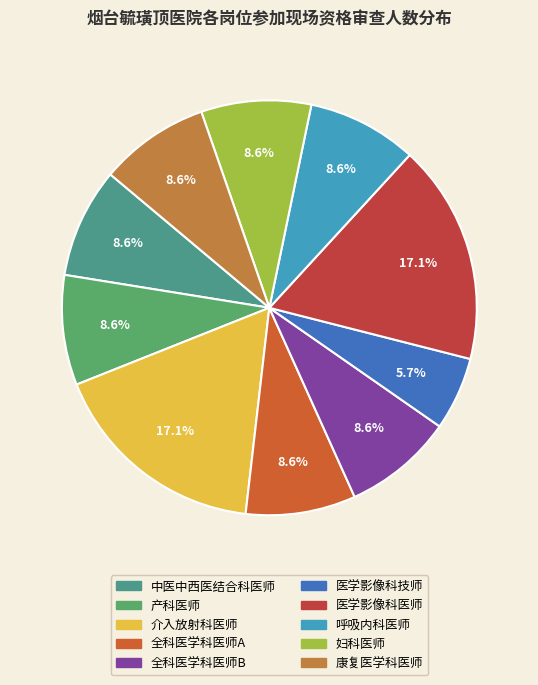

Count the number of slices in the pie.

10